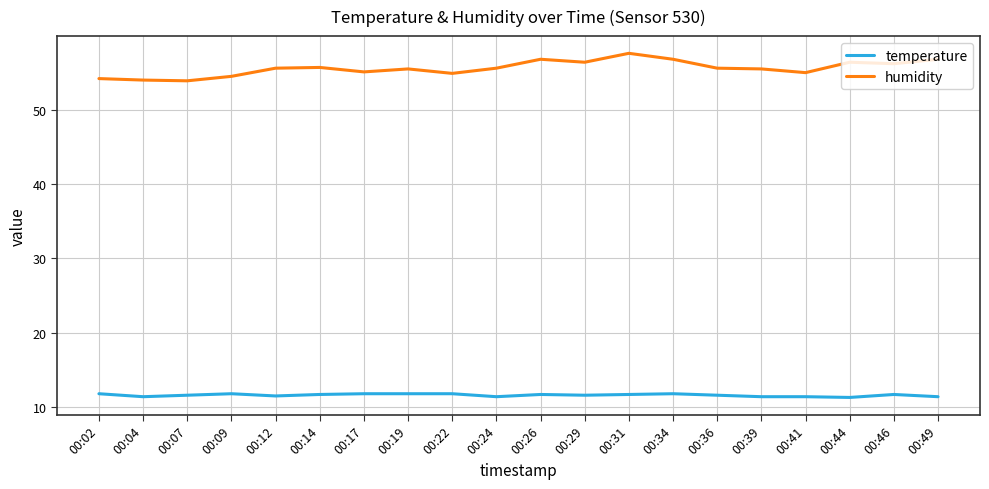

Which series has the largest total across all categories?

humidity